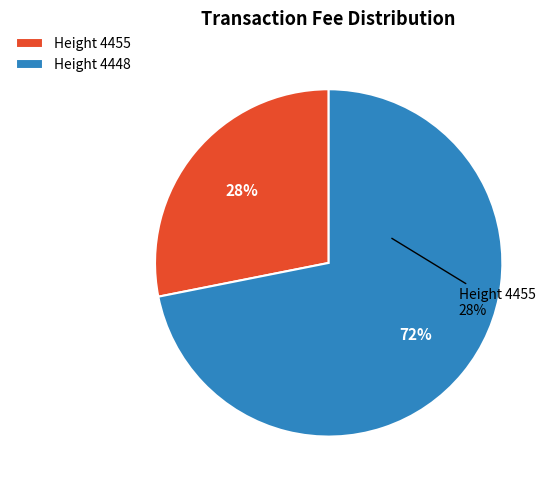

How many segments does this pie chart have?

2